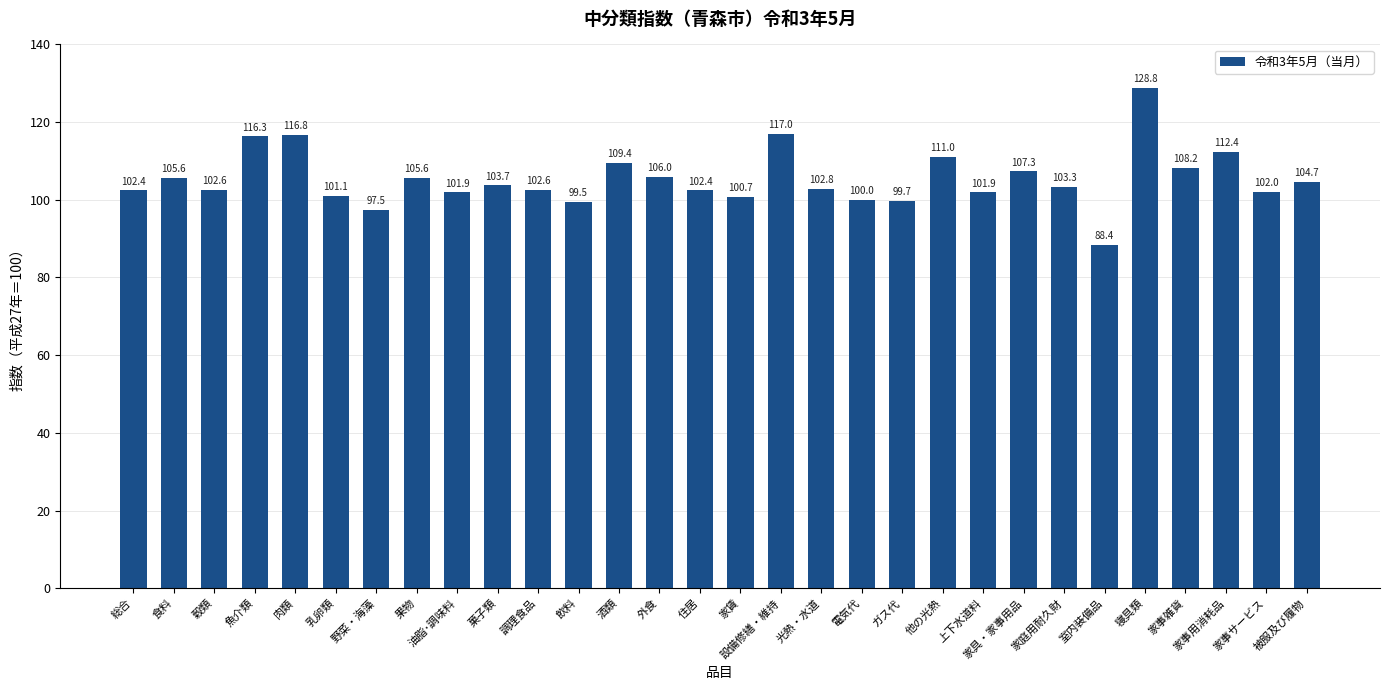

The chart shows a value of 65.3 at 野菜・海藻. True or false?

False